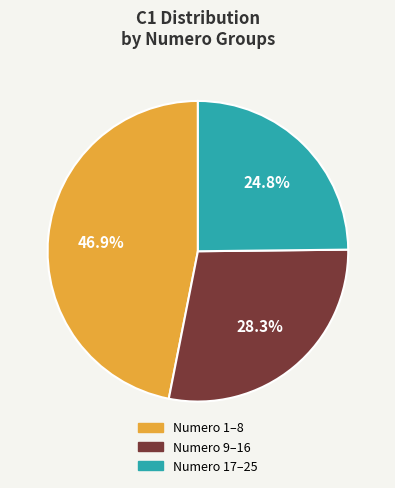

Does any single category account for the majority?

No